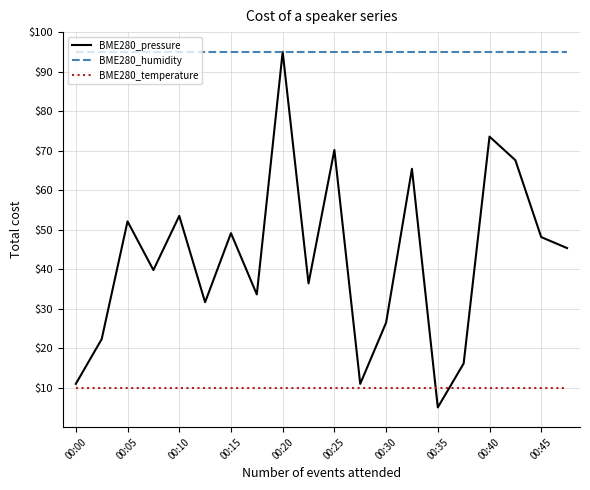

What is the minimum value shown in the chart?

5.0